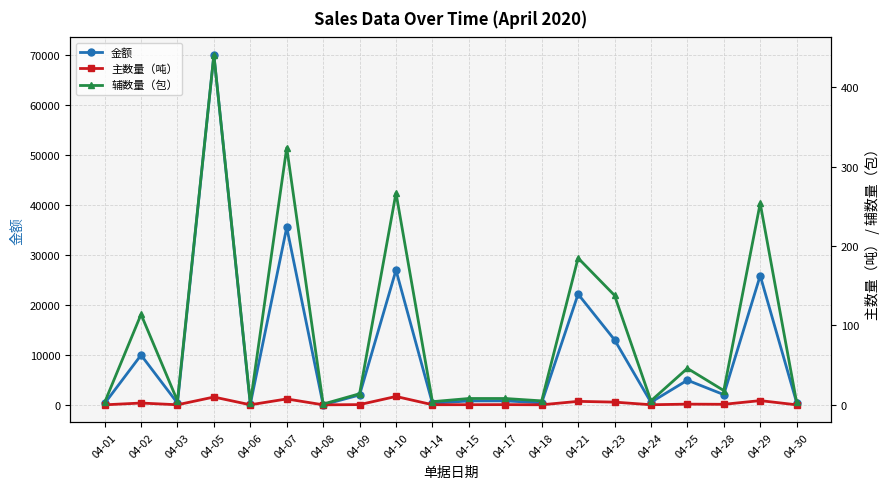

At 04-28, list the series in order from smallest to largest.

主数量（吨）, 辅数量（包）, 金额